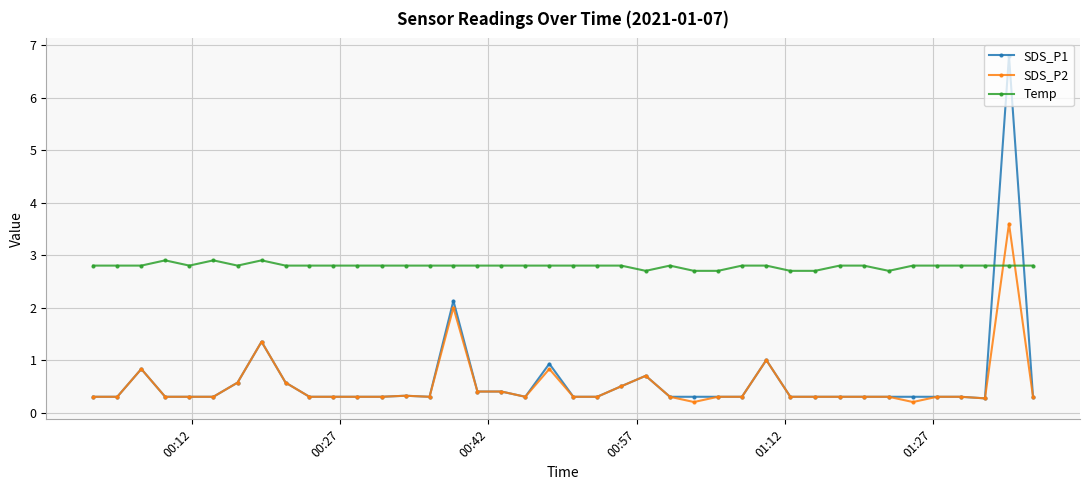

Is this an area chart (filled region under the line)?

No